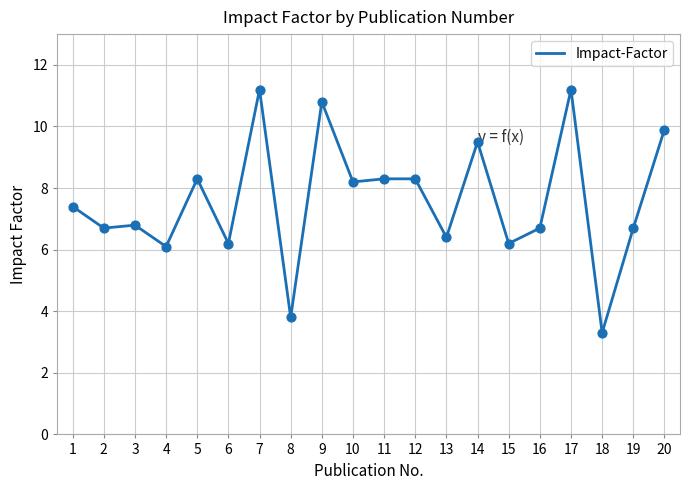

What is the ratio of the value at 7 to the value at 2?

1.7